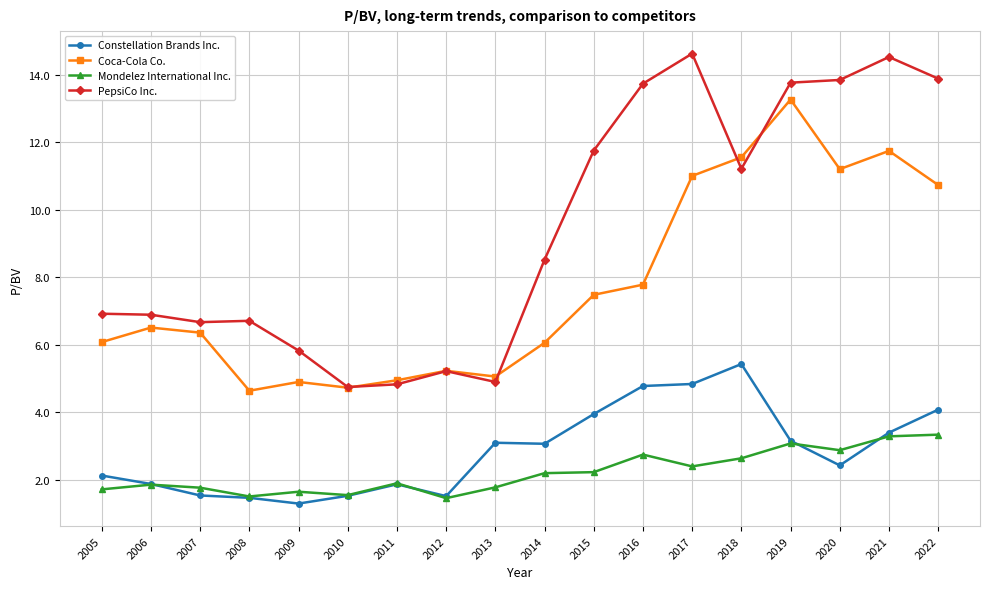

What is the value of the Mondelez International Inc. point at the 15th from the left?

3.1